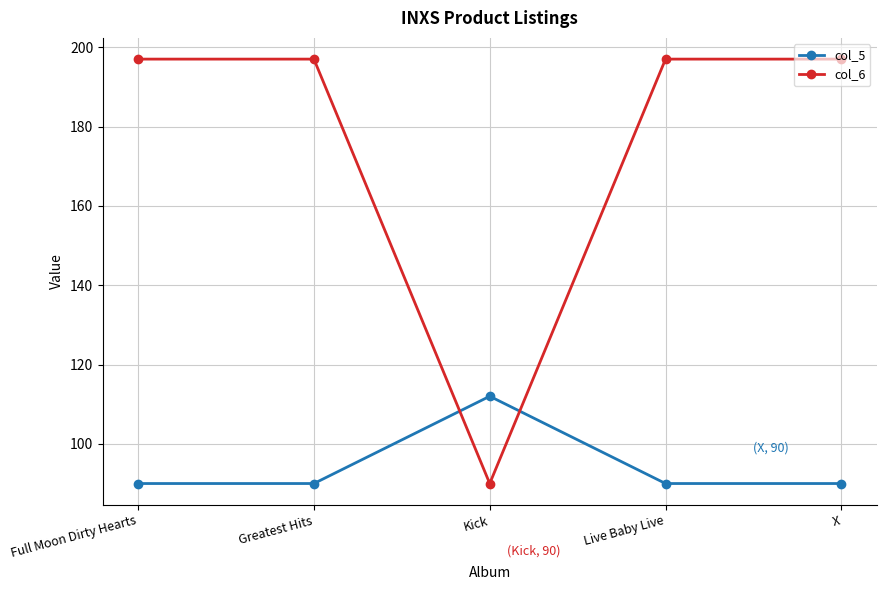

Rank the series by their maximum value, from lowest to highest.

col_5, col_6